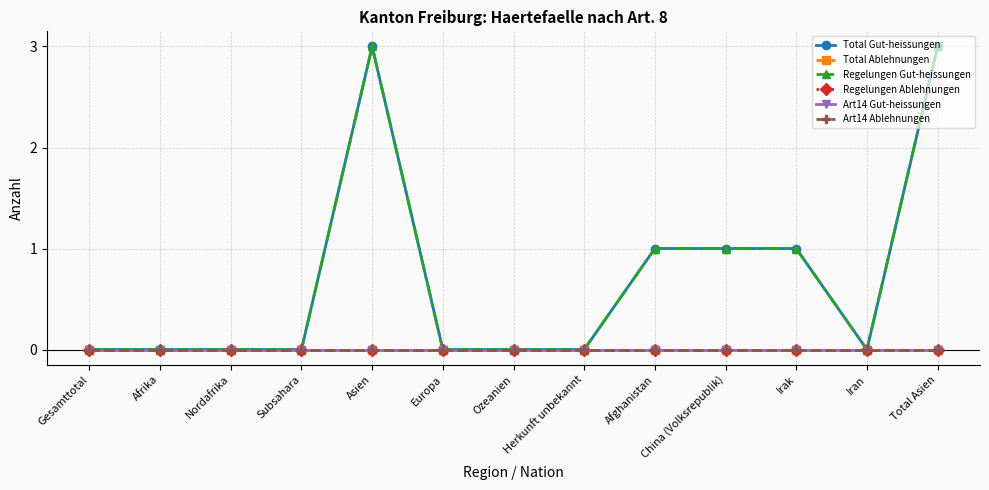

True or false: Art14 Ablehnungen and Art14 Gut-heissungen intersect in this chart.

False